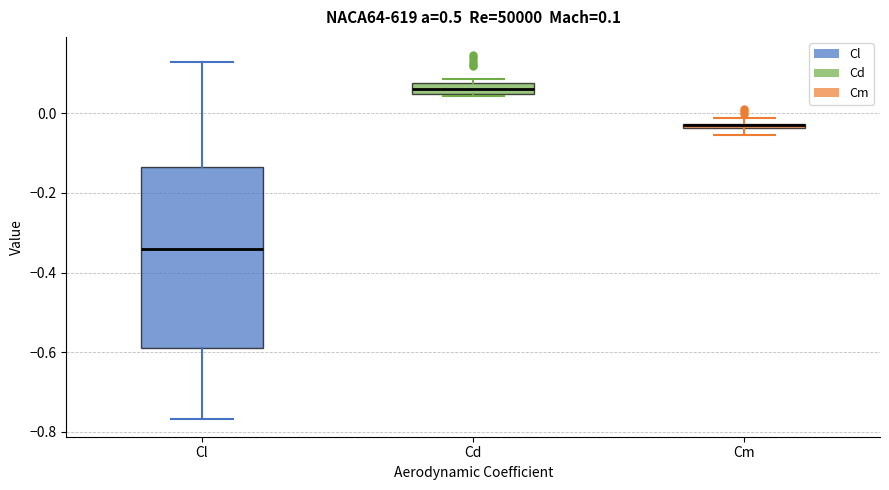

Which box is the tallest, from its lower edge to its upper edge?

Cl